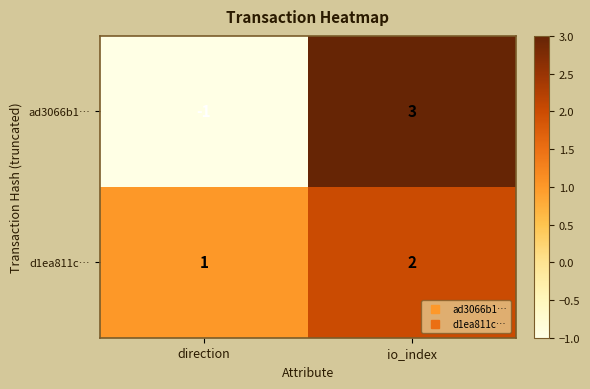

What is the maximum value shown in the chart?

3